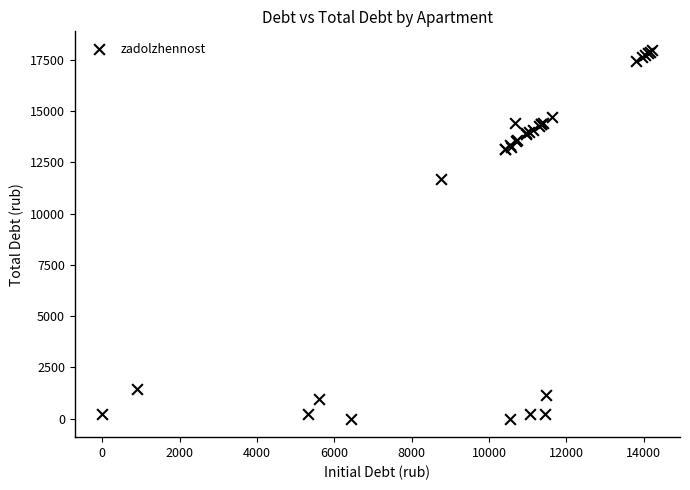

What Y value in the scatter plot is closest to 8998?

11698.1